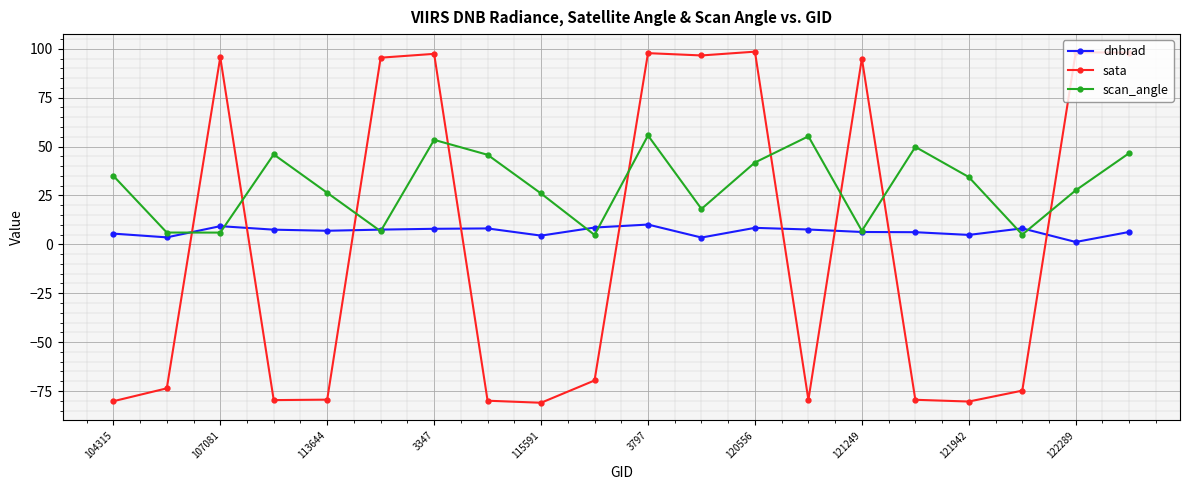

How many values in the scan_angle series are below 34?

10